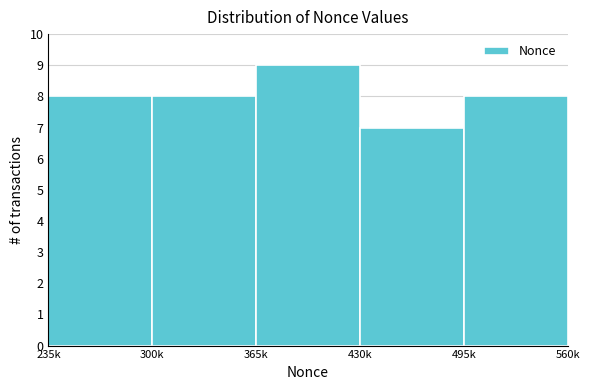

Reading right to left, what are all the values shown in this chart?

8	7	9	8	8